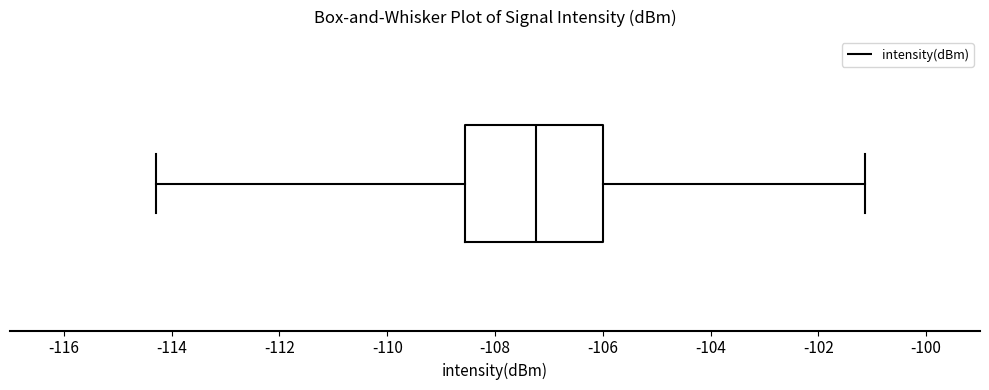

Where is the right edge of the box on the x-axis? The values are not printed on the chart, so give them approximately, as read against the axis.

-106.0